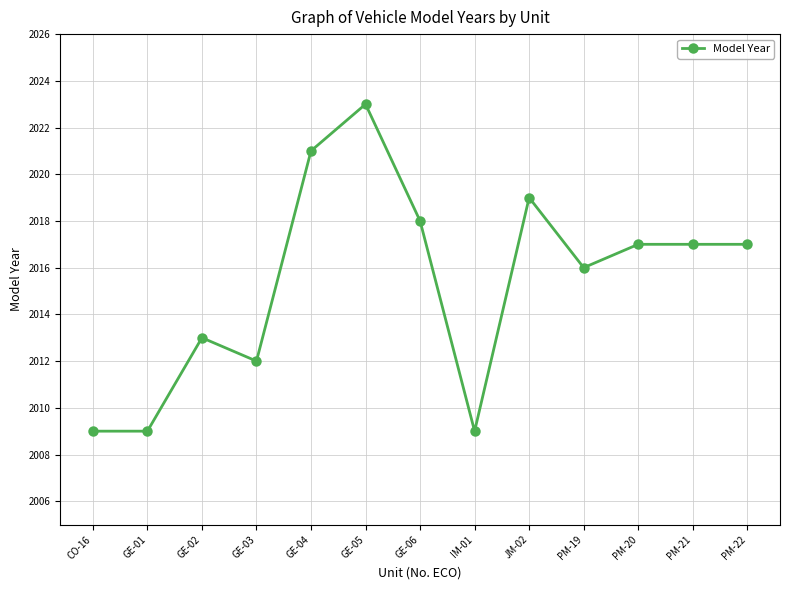

At which category does the data reach its first local peak?

GE-02